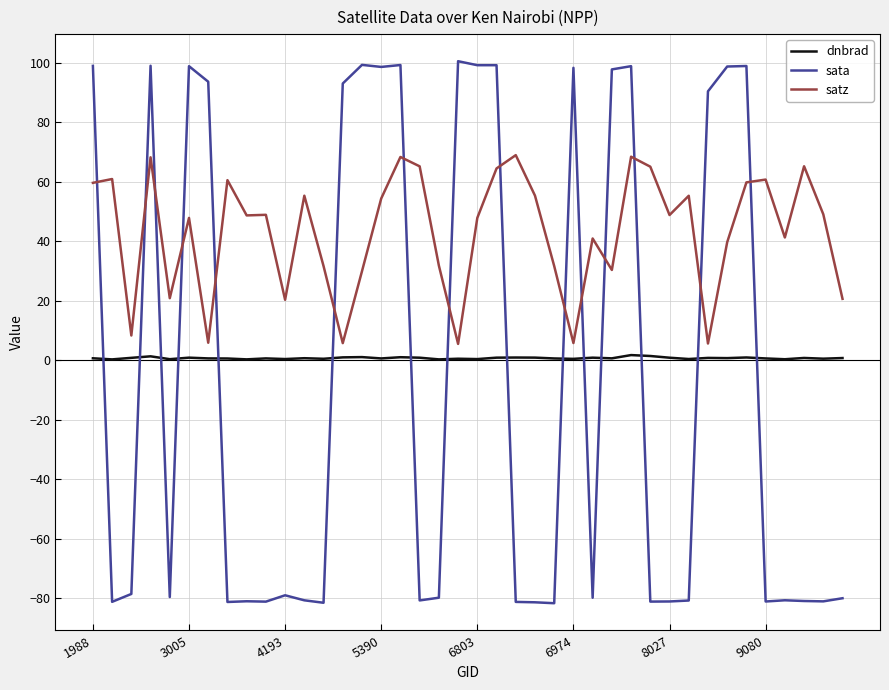

Which series has the widest spread of values?

sata